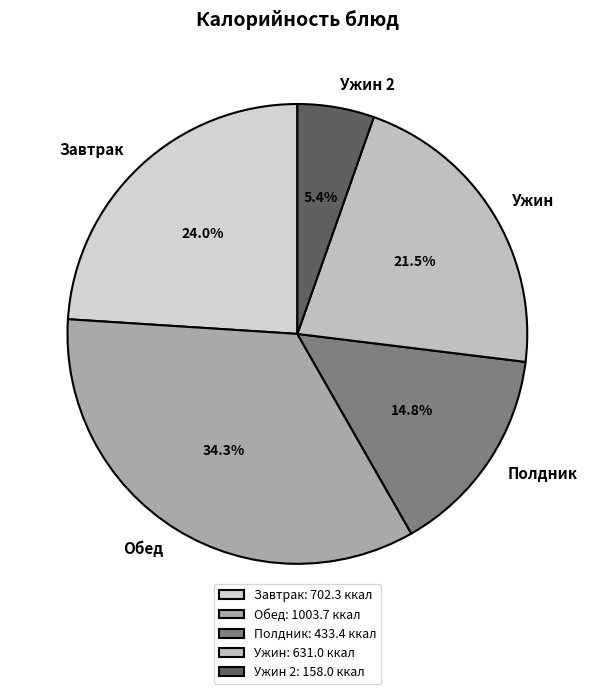

To the nearest percent, what is the average slice percentage?

20%